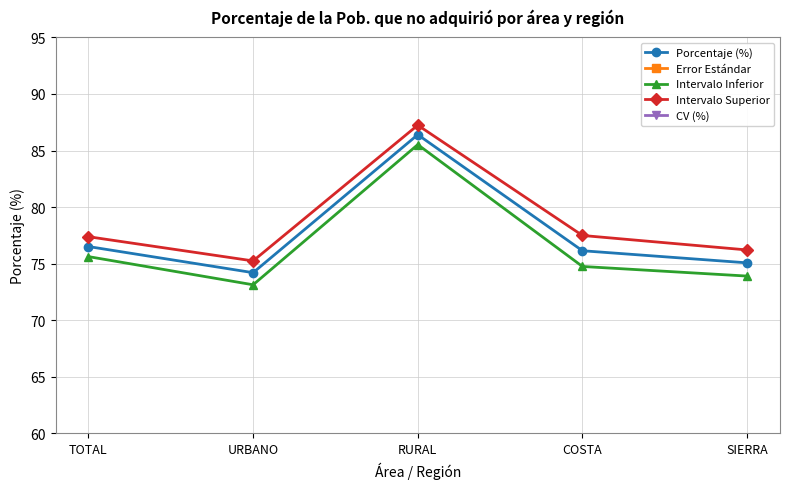

What is the sum of the Intervalo Superior values at RURAL and TOTAL?

164.6